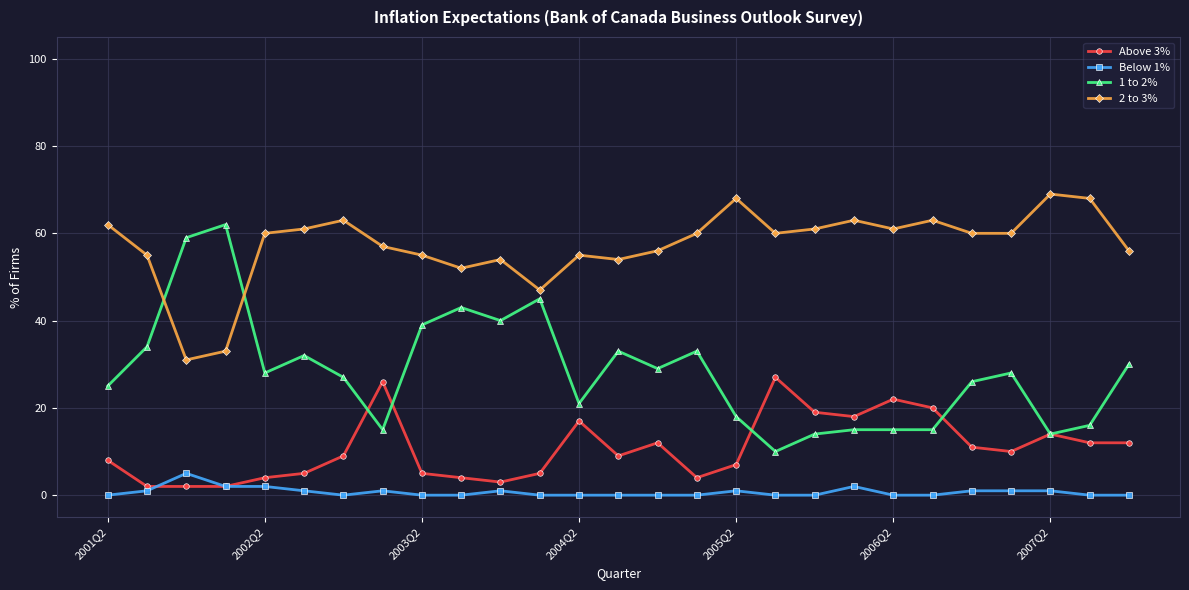

Reading left to right, list all the values displayed in this chart.

Above 3%: 8	2	2	2	4	5	9	26	5	4	3	5	17	9	12	4	7	27	19	18	22	20	11	10	14	12	12
Below 1%: 0	1	5	2	2	1	0	1	0	0	1	0	0	0	0	0	1	0	0	2	0	0	1	1	1	0	0
1 to 2%: 25	34	59	62	28	32	27	15	39	43	40	45	21	33	29	33	18	10	14	15	15	15	26	28	14	16	30
2 to 3%: 62	55	31	33	60	61	63	57	55	52	54	47	55	54	56	60	68	60	61	63	61	63	60	60	69	68	56